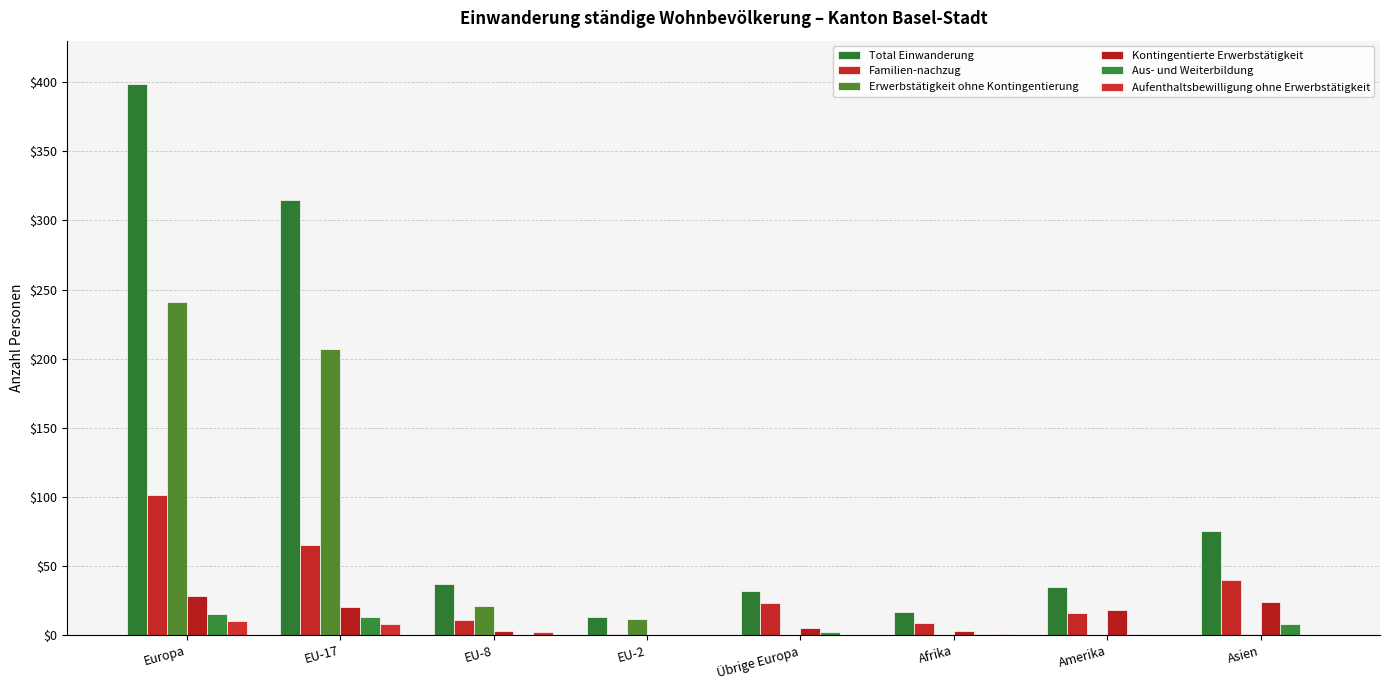

At which label does Aus- und Weiterbildung first exceed 2?

Europa